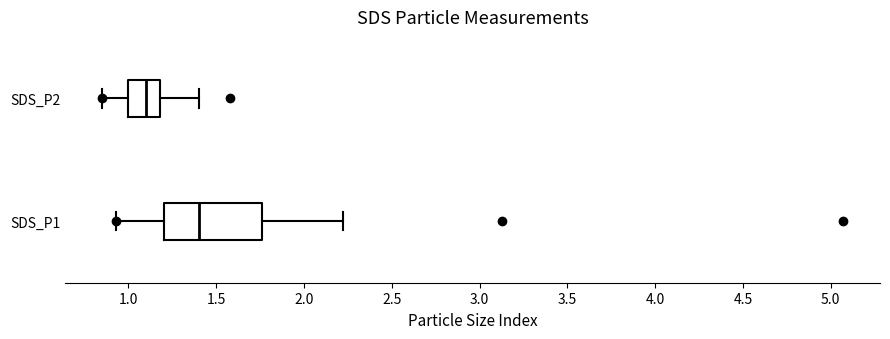

Where does the left whisker of the box for SDS_P1 end on the x-axis? The values are not printed on the chart, so give them approximately, as read against the axis.

0.95